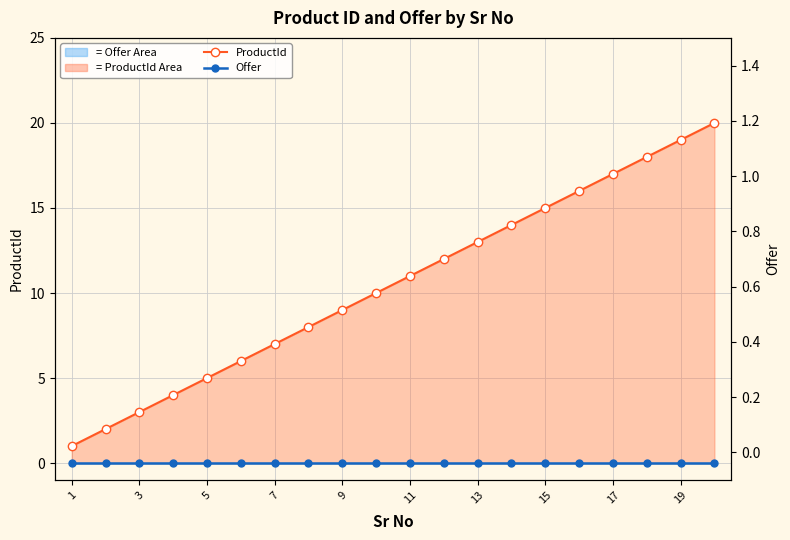

What is the value of the ProductId point at the 3rd from the left?

3